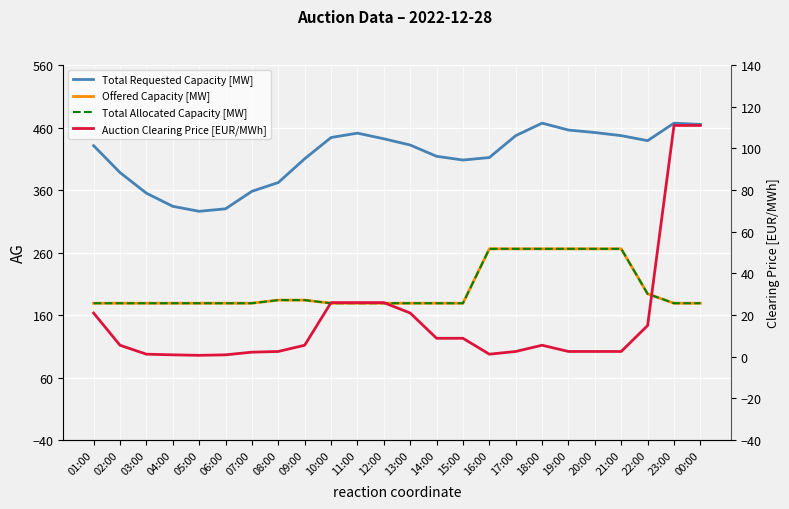

The Total Allocated Capacity [MW] series shows 179.0 at 01:00. True or false?

True